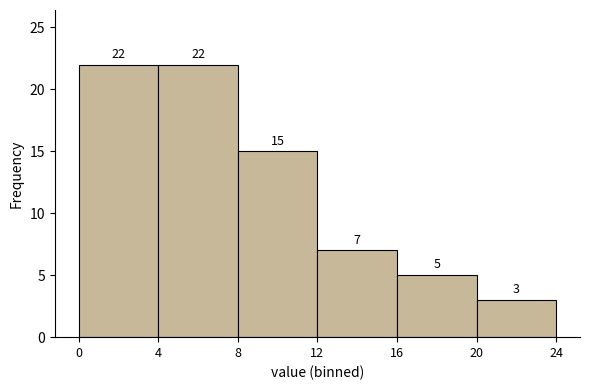

Reading left to right, transcribe this chart: for each bar, give the range it covers on the x-axis and its height.

0 to 4: 22
4 to 8: 22
8 to 12: 15
12 to 16: 7
16 to 20: 5
20 to 24: 3